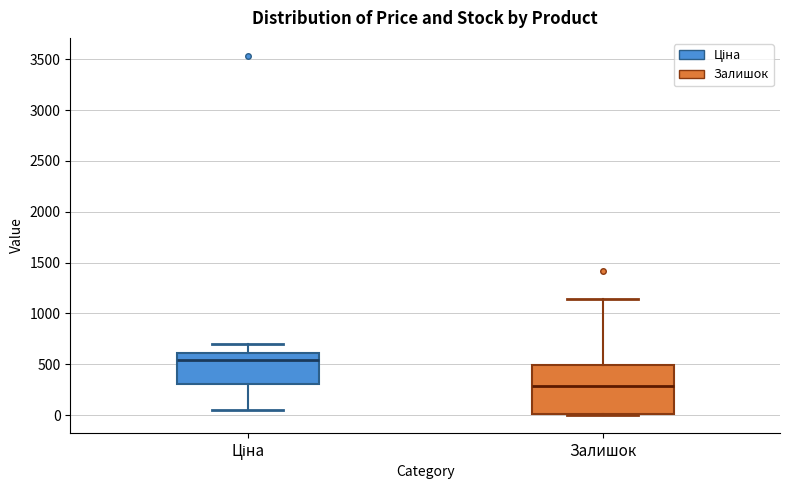

Reading left to right, read every box against the y-axis: the position of its median line, the range the box covers, and the ends of its whiskers. The values are not printed on the chart, so give them approximately, as read against the axis.

Ціна: median 550, box 300 to 600, whiskers 50 to 700
Залишок: median 300, box 0 to 500, whiskers 0 to 1150